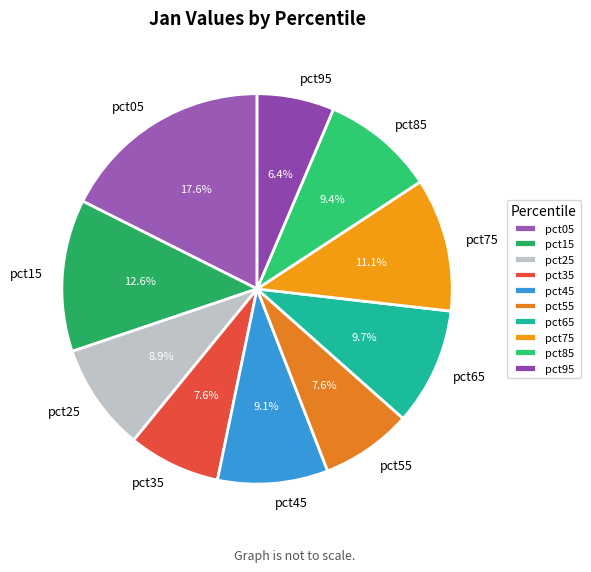

How many slices are in this pie chart?

10